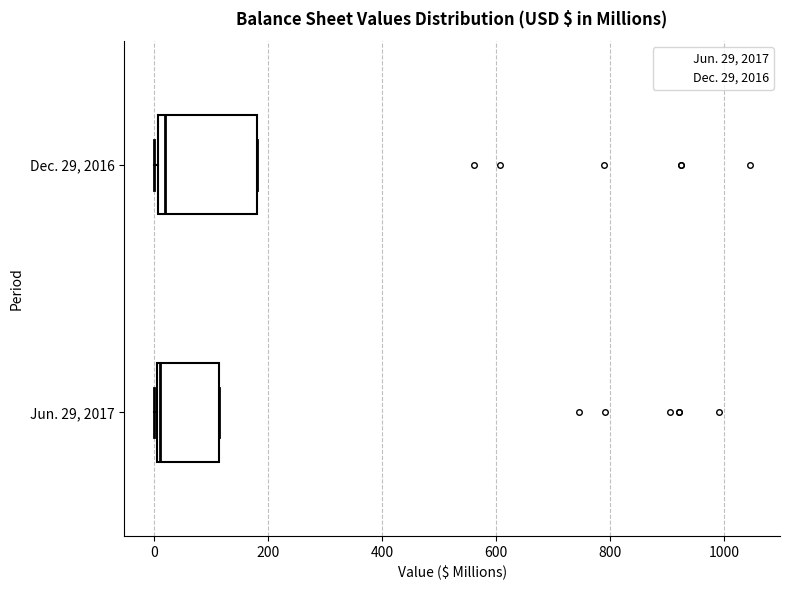

Where is the right edge of the box for Dec. 29, 2016 on the x-axis? The values are not printed on the chart, so give them approximately, as read against the axis.

180